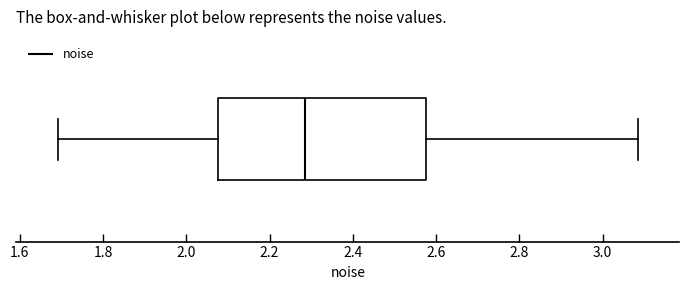

Where does the right whisker of the box end on the x-axis? The values are not printed on the chart, so give them approximately, as read against the axis.

3.08